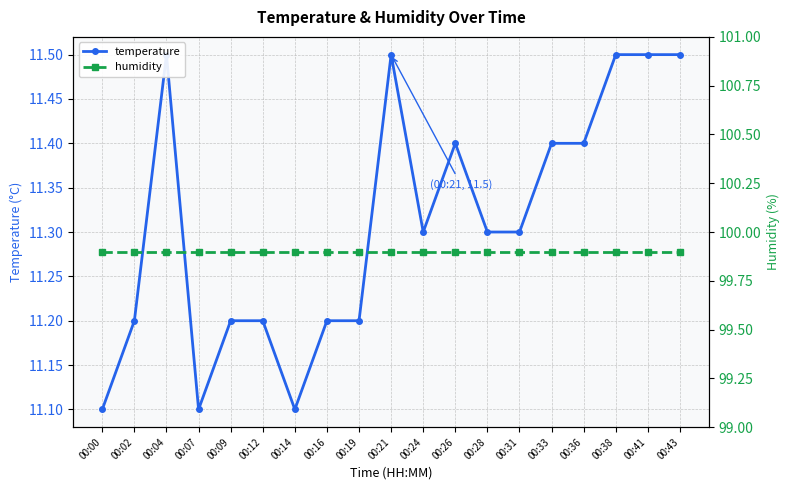

Is it true that temperature equals 11.4 at 00:33?

True